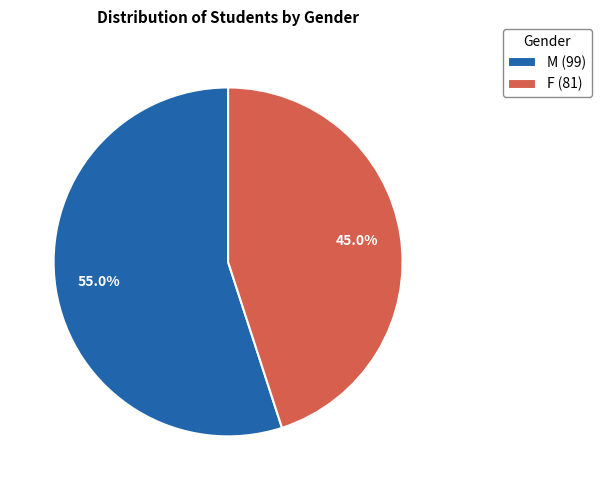

Which has a higher value, M (99) or F (81)?

M (99)